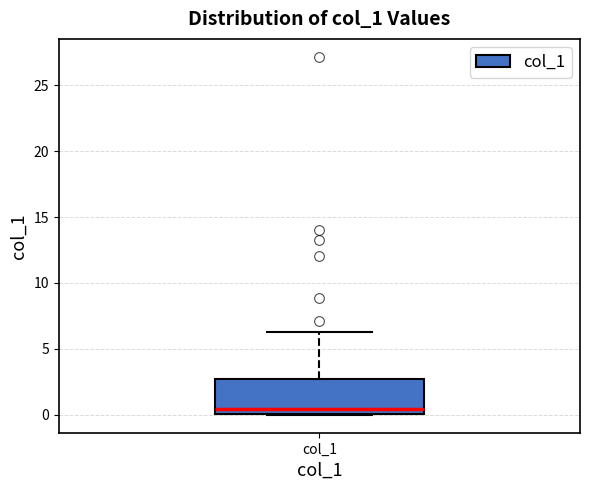

Where is the upper edge of the box for col_1 on the y-axis? The values are not printed on the chart, so give them approximately, as read against the axis.

2.5